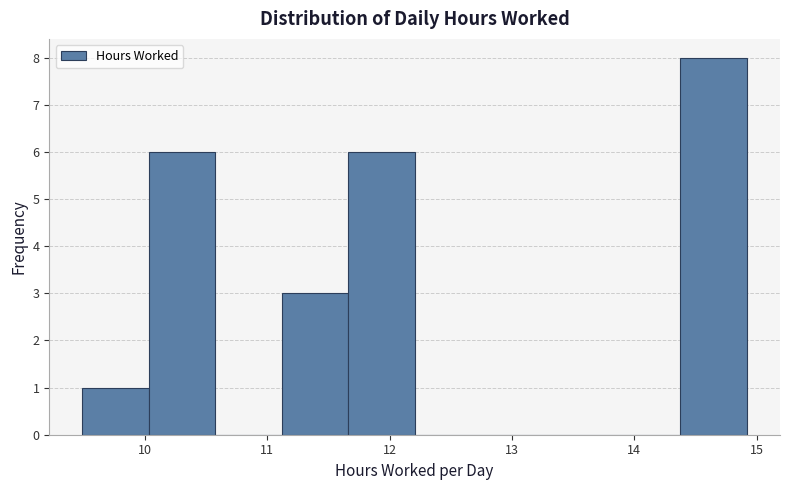

Which range on the x-axis has the tallest bar?

14.4 to 14.9